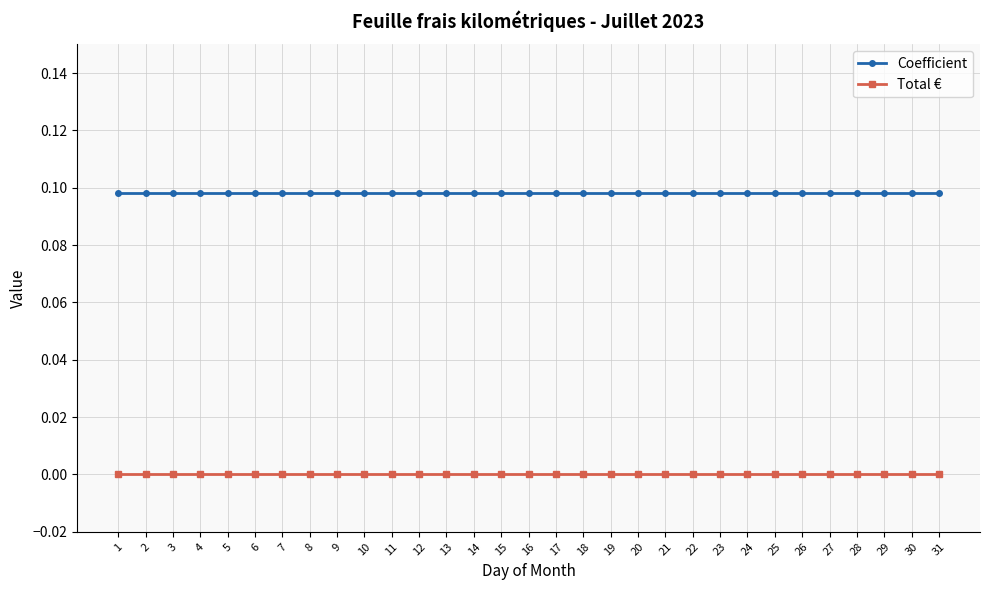

Is the value of Total € at 15 greater than the value of Coefficient at 19?

No